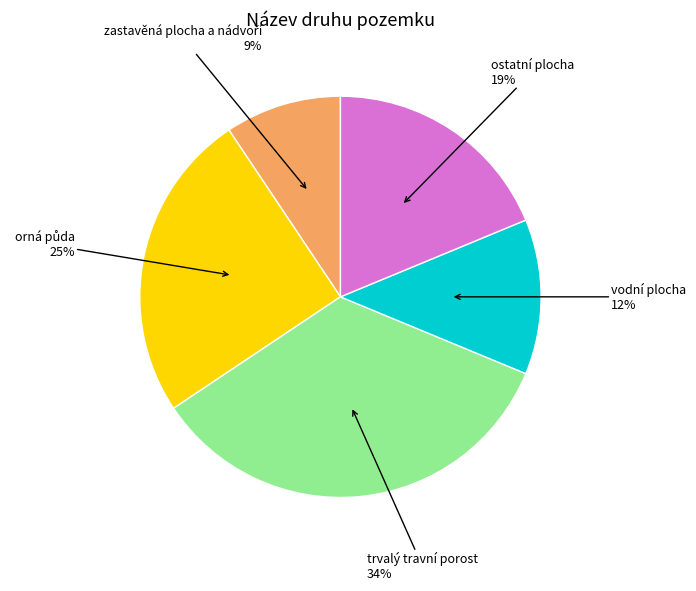

To the nearest percent, what is the difference between the largest and smallest slice percentages?

25%